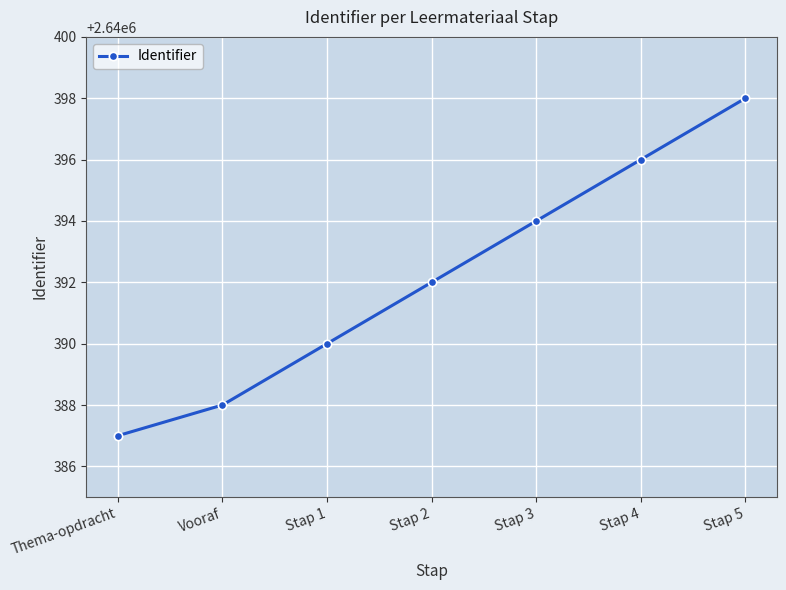

What is the label of the 3rd point from the left?

Stap 1